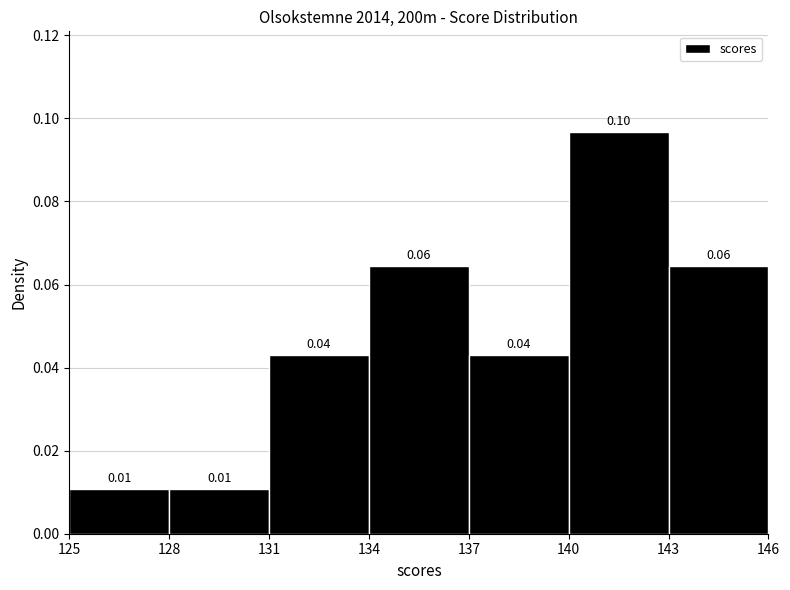

Which range on the x-axis has the tallest bar?

140 to 143